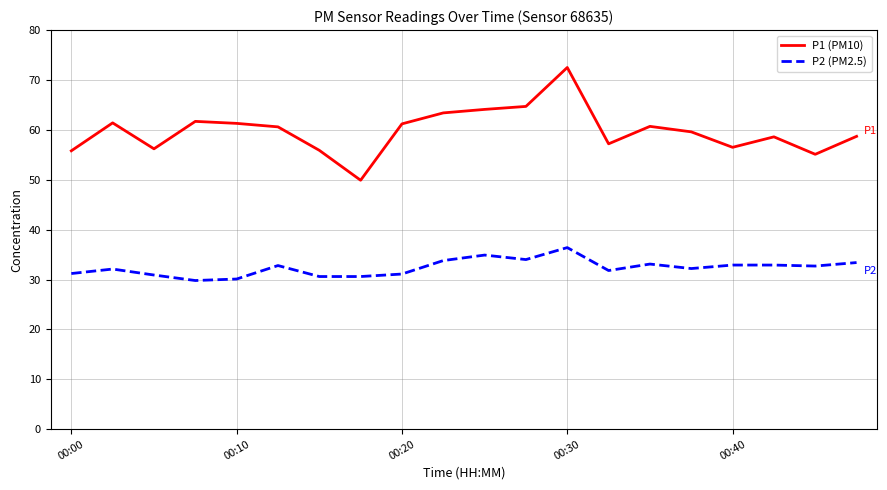

What is the greatest value displayed?

72.5